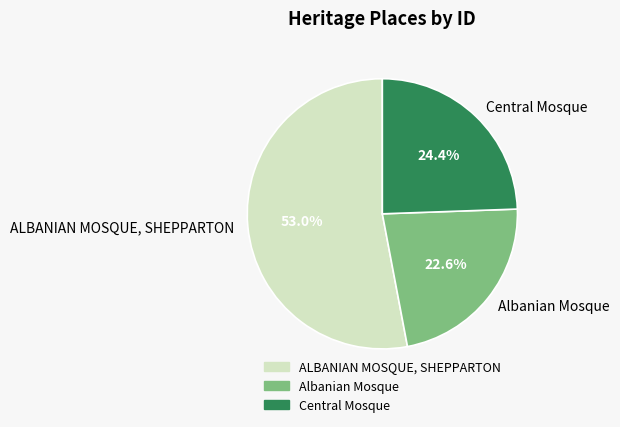

To the nearest percent, what is the combined percentage of Central Mosque and ALBANIAN MOSQUE, SHEPPARTON?

77%